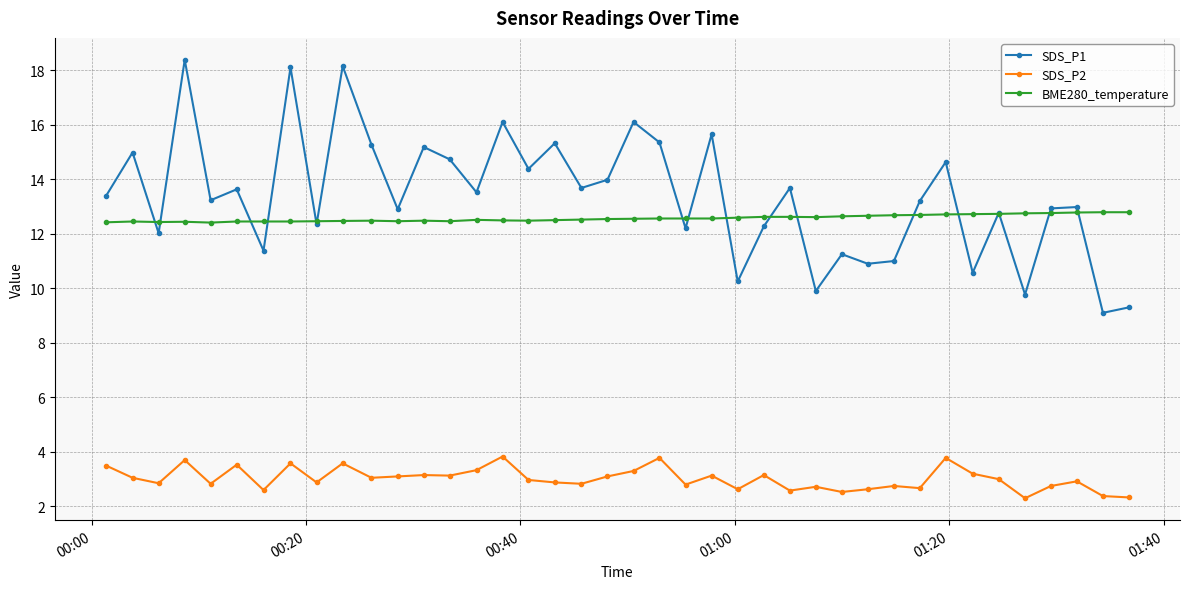

True or false: SDS_P2 has more than 0 points higher than both neighbors.

True